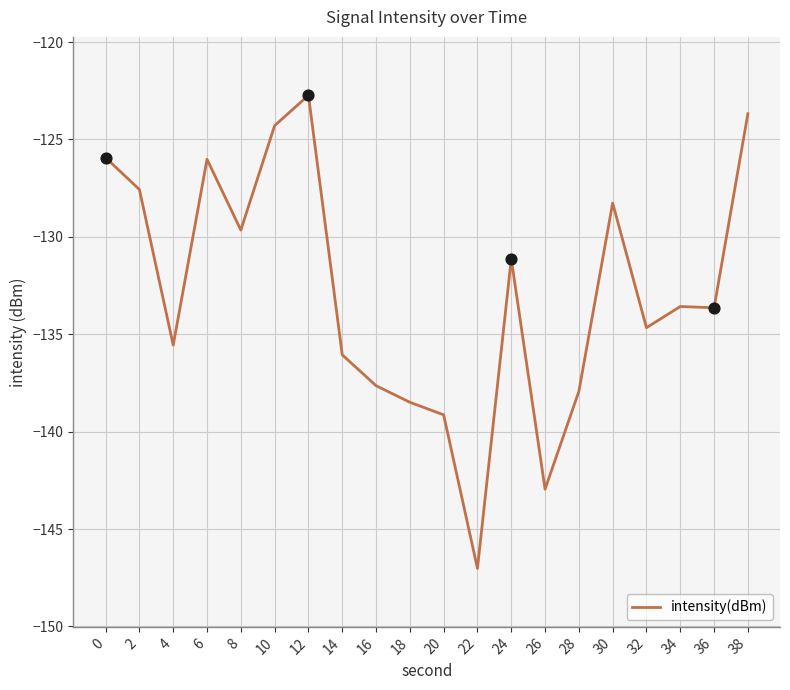

Which has a higher value, 26 or 8?

8